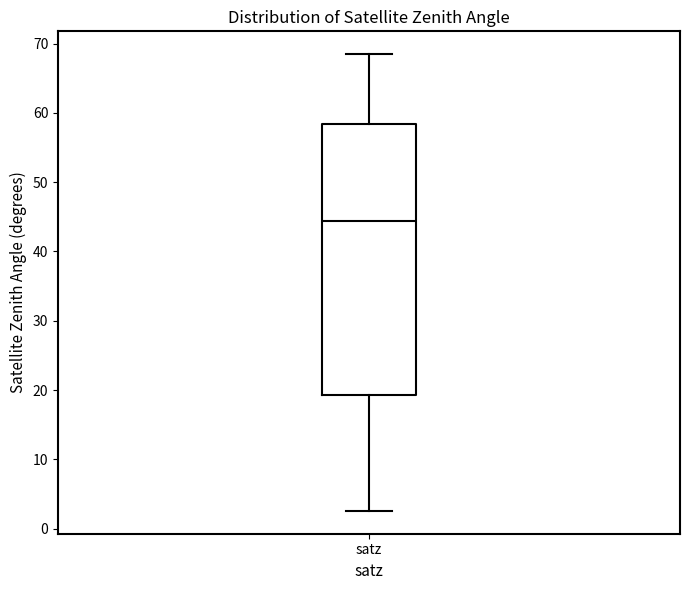

Transcribe this box plot: give where the median line is, the range the box spans, and where the two whiskers end, as read against the y-axis. The values are not printed on the chart, so give them approximately, as read against the axis.

median 44, box 19 to 58, whiskers 3 to 68